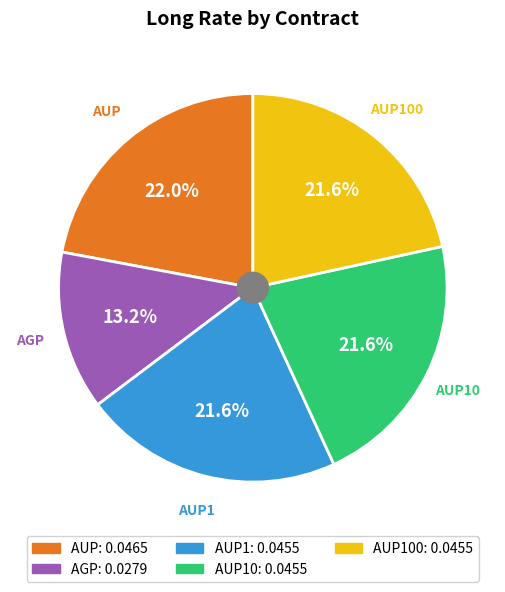

How many segments does this pie chart have?

5